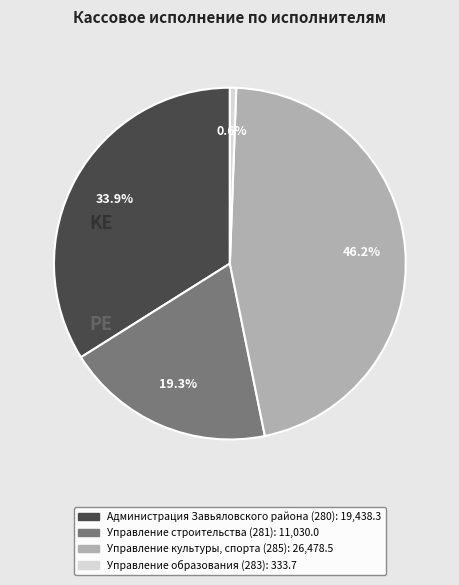

Does any single category account for the majority?

No